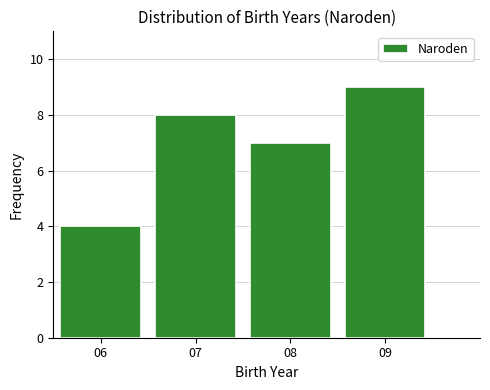

Reading right to left, extract all data points from this chart.

9	7	8	4